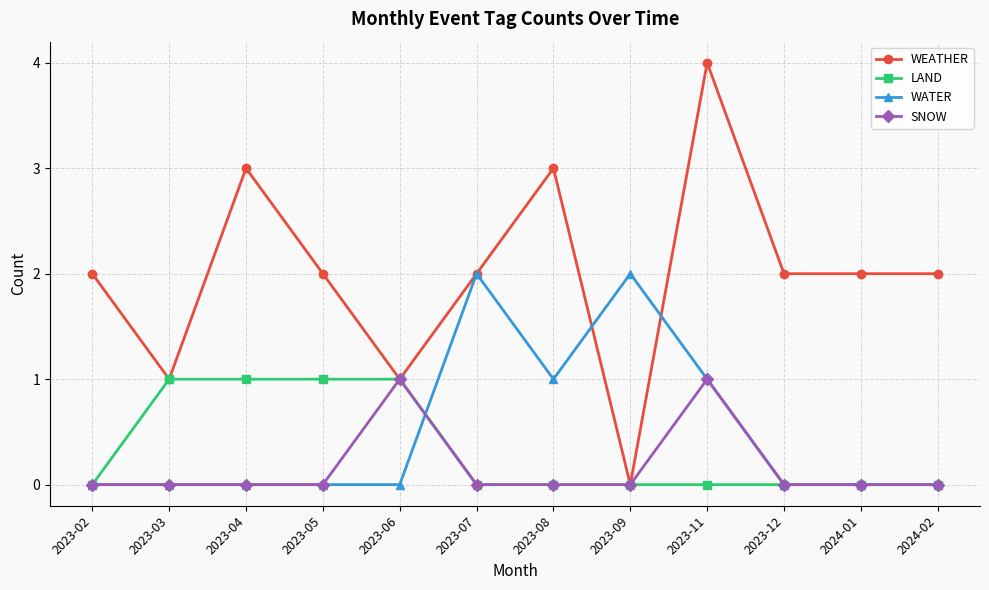

What is the greatest value displayed?

4